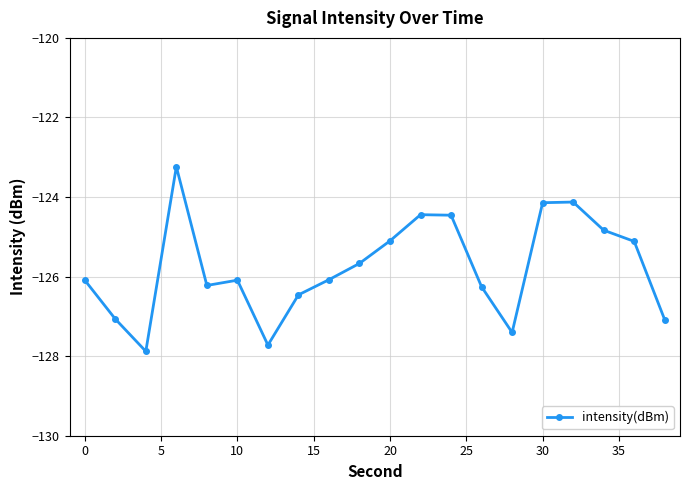

Does the chart have visible grid lines?

Yes